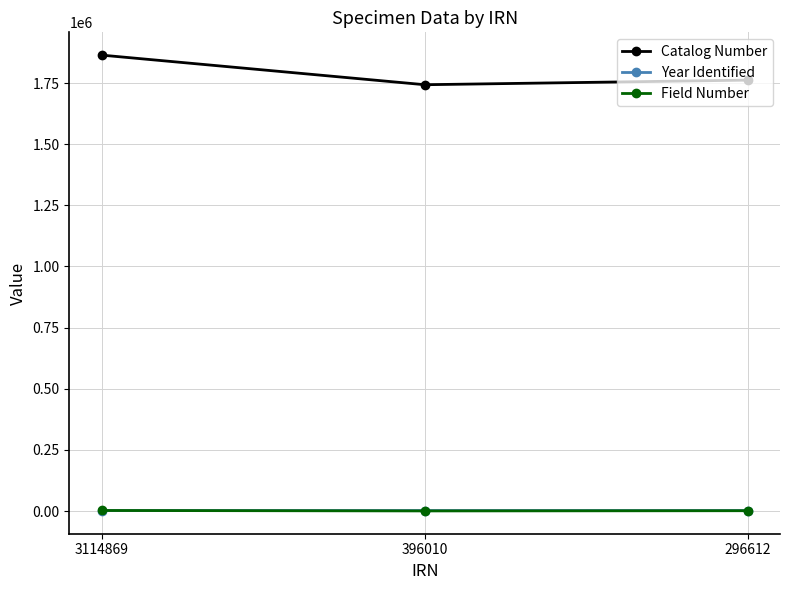

What is the average value of the Year Identified series?

1997